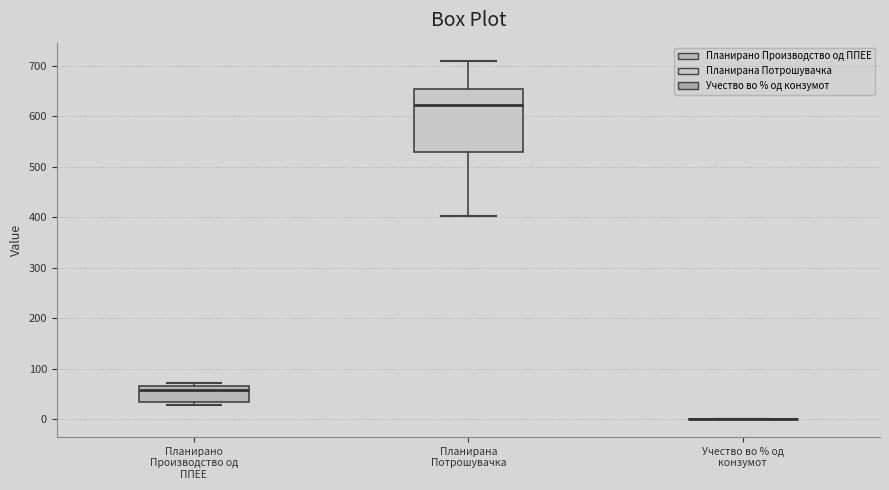

Comparing the boxes themselves (not the whiskers), which one is the tallest?

Планирана Потрошувачка